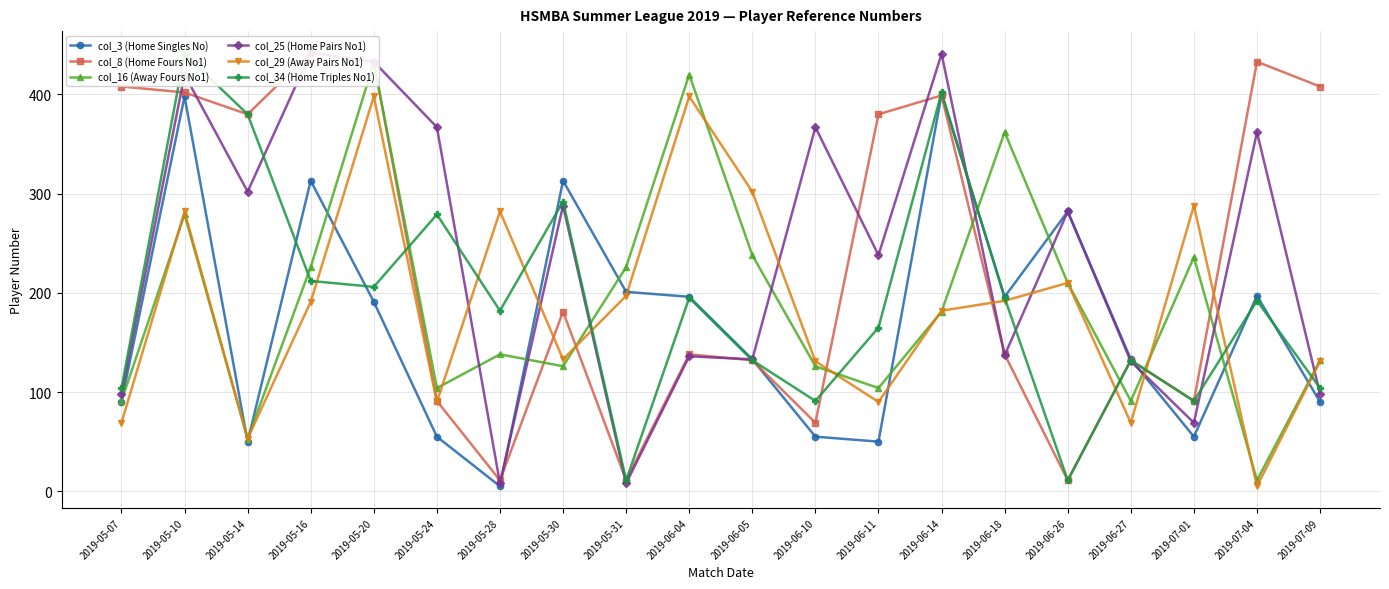

How many intersections are there between col_8 (Home Fours No1) and col_34 (Home Triples No1)?

4